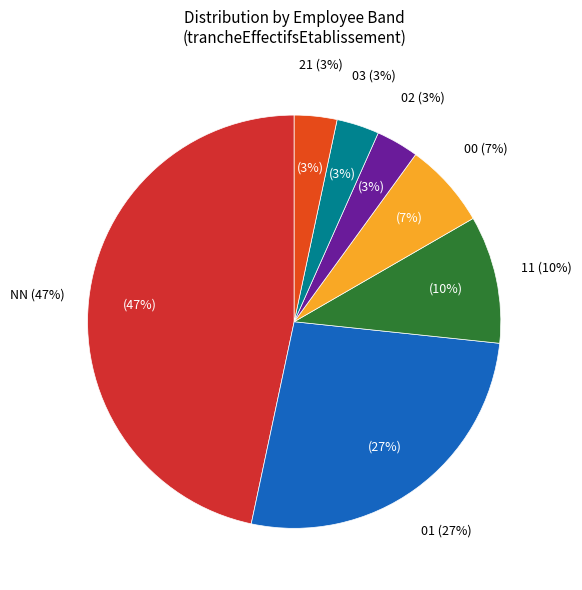

What is the ratio of the value at 11 to the value at 01?

0.4